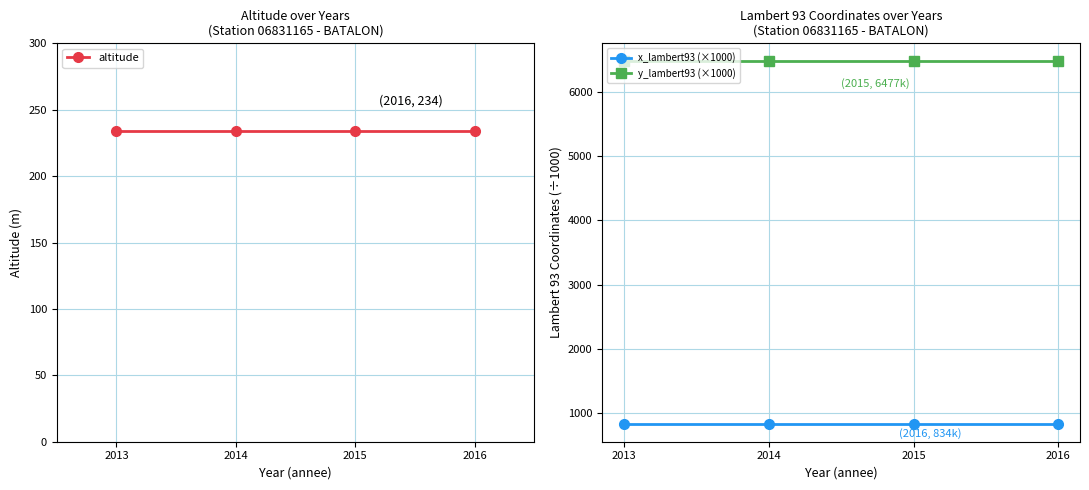

Is the value of x_lambert93 (×1000) at 2014 greater than the value of y_lambert93 (×1000) at 2015?

No